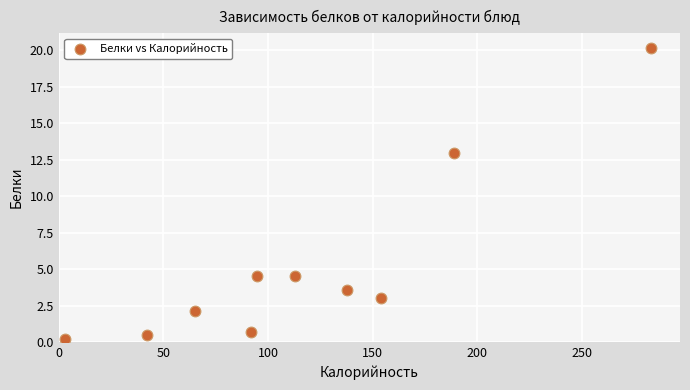

What is the average Y value?

5.2